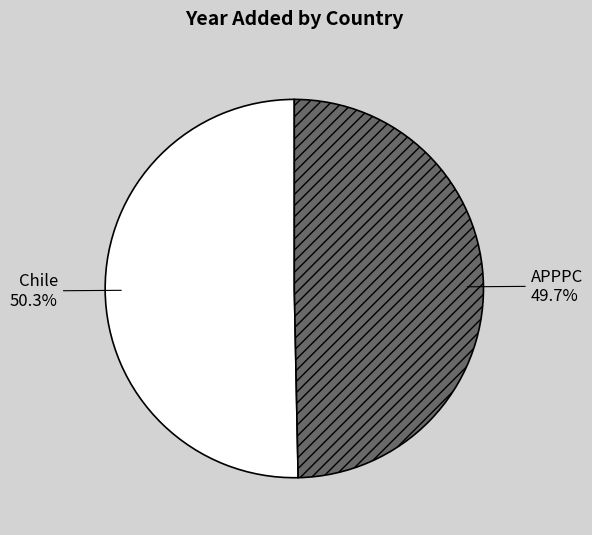

To the nearest percent, what is the average slice percentage?

50%